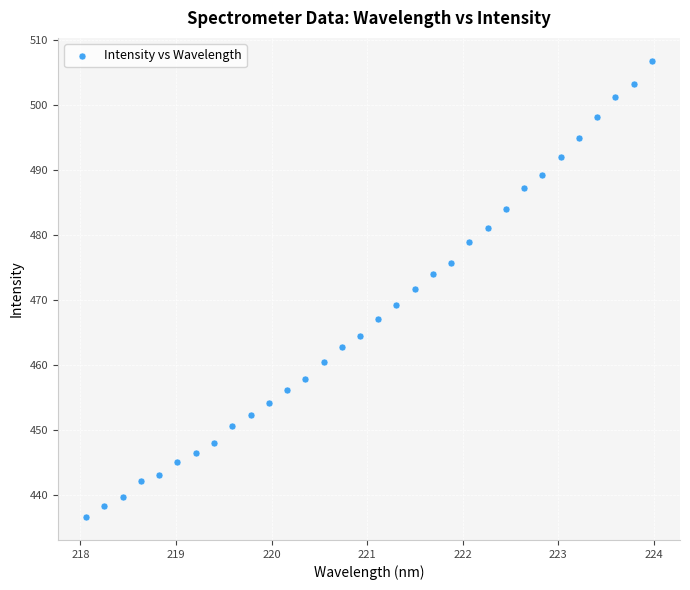

What is the range of Y values (max minus min)?

70.1